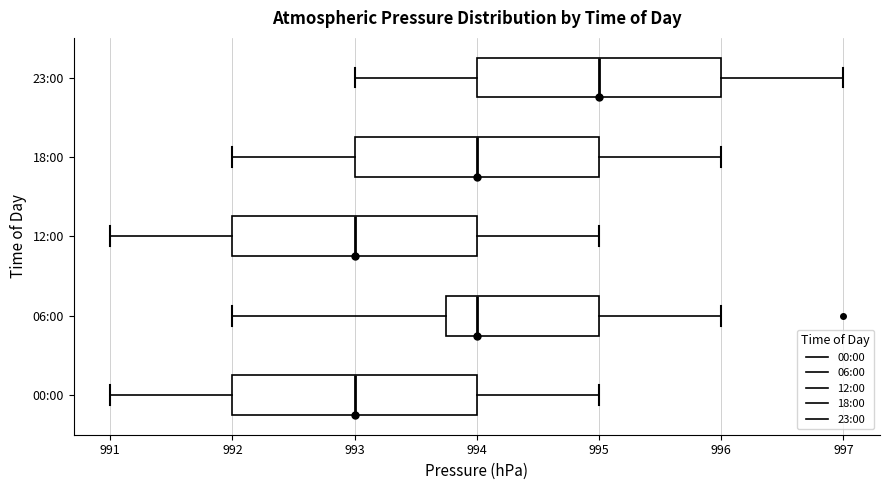

Which box's median line is the furthest to the right?

23:00